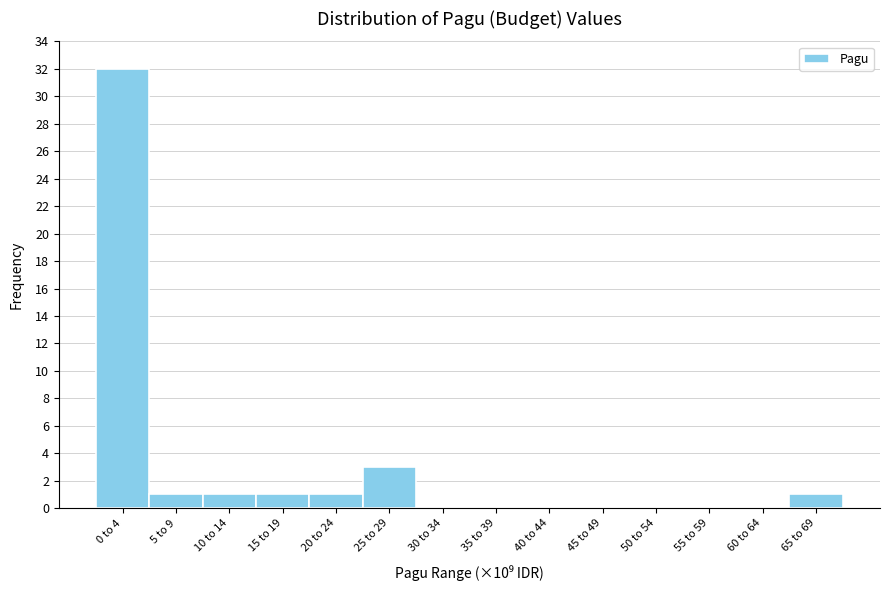

Reading left to right, extract all data points from this chart.

0 to 4=32	5 to 9=1	10 to 14=1	15 to 19=1	20 to 24=1	25 to 29=3	30 to 34=0	35 to 39=0	40 to 44=0	45 to 49=0	50 to 54=0	55 to 59=0	60 to 64=0	65 to 69=1